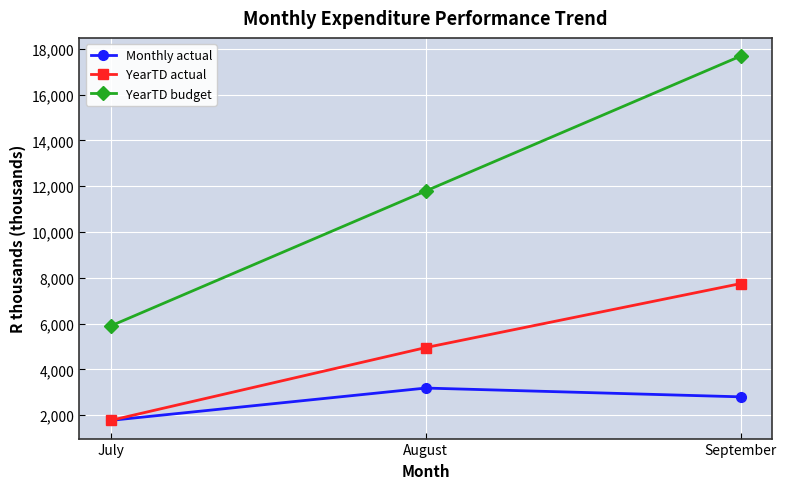

What is the sum of the YearTD actual values at September and August?

12693.5